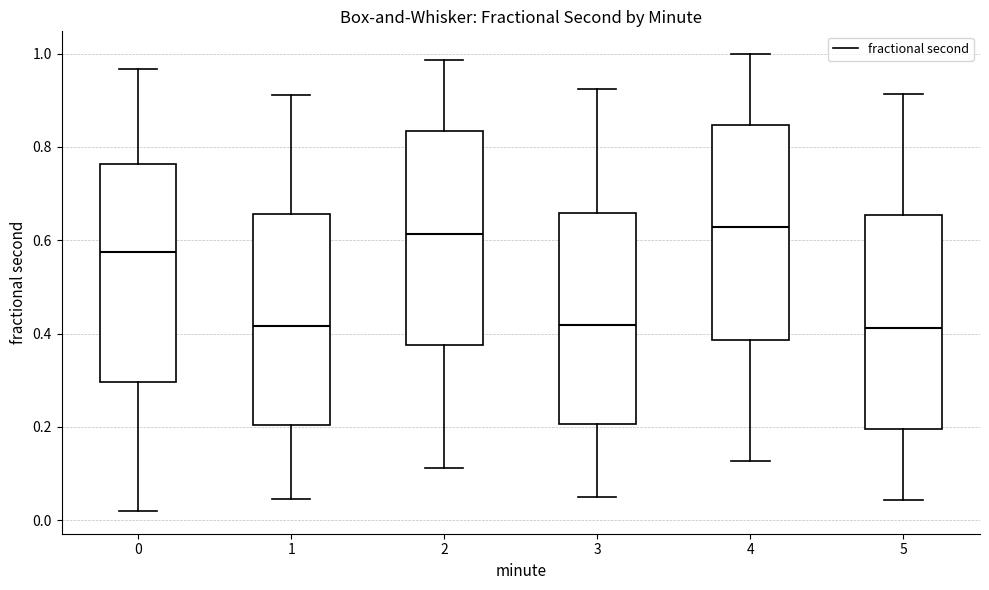

Reading left to right, read every box against the y-axis: the position of its median line, the range the box covers, and the ends of its whiskers. The values are not printed on the chart, so give them approximately, as read against the axis.

0: median 0.58, box 0.30 to 0.76, whiskers 0.02 to 0.96
1: median 0.42, box 0.20 to 0.66, whiskers 0.04 to 0.92
2: median 0.62, box 0.38 to 0.84, whiskers 0.12 to 0.98
3: median 0.42, box 0.20 to 0.66, whiskers 0.04 to 0.92
4: median 0.62, box 0.38 to 0.84, whiskers 0.12 to 1.00
5: median 0.42, box 0.20 to 0.66, whiskers 0.04 to 0.92